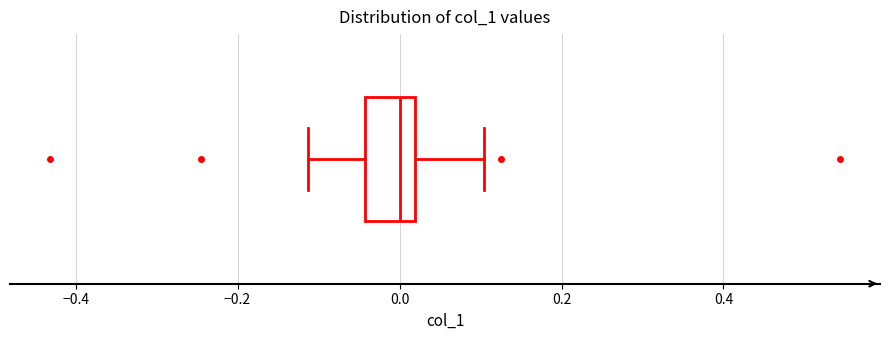

Where does the left whisker of the box end on the x-axis? The values are not printed on the chart, so give them approximately, as read against the axis.

-0.12